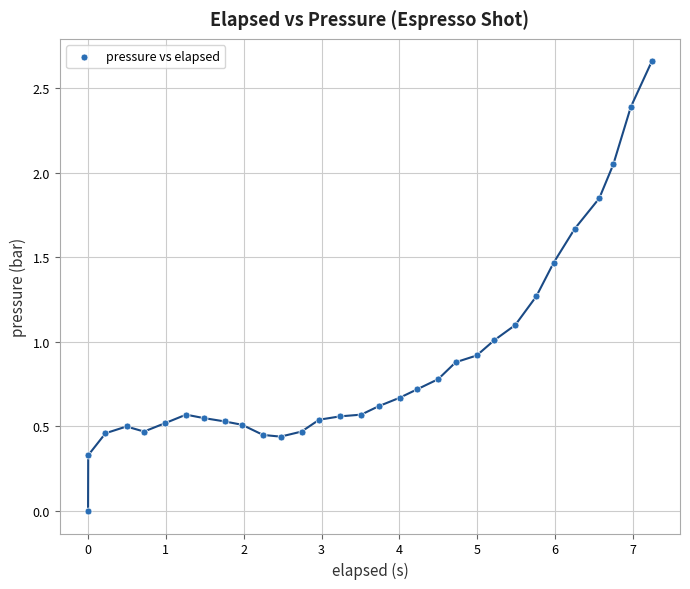

Count the number of points in this scatter plot.

31